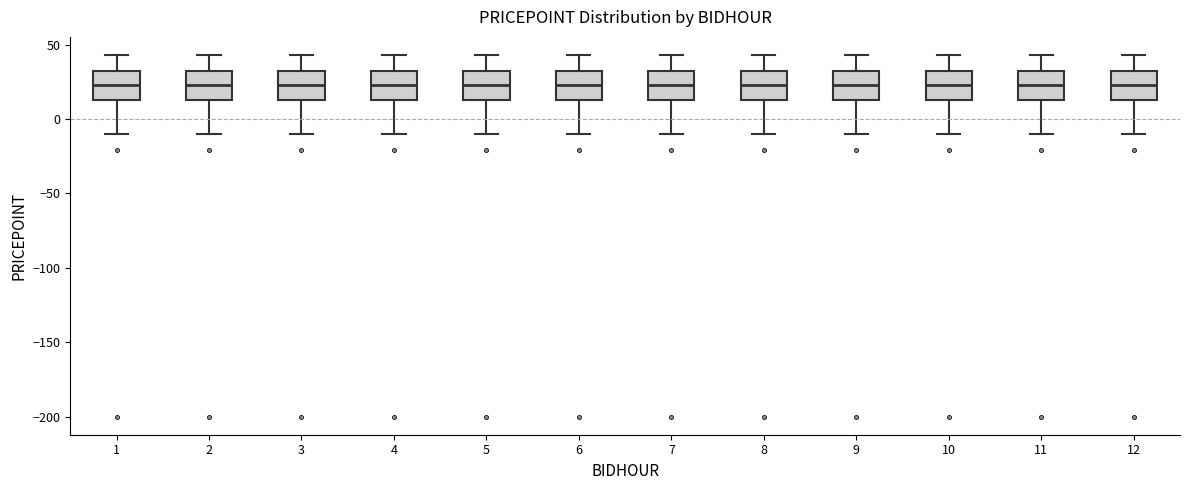

Reading left to right, read every box against the y-axis: the position of its median line, the range the box covers, and the ends of its whiskers. The values are not printed on the chart, so give them approximately, as read against the axis.

1: median 25, box 15 to 35, whiskers -10 to 45
2: median 25, box 15 to 35, whiskers -10 to 45
3: median 25, box 15 to 35, whiskers -10 to 45
4: median 25, box 15 to 35, whiskers -10 to 45
5: median 25, box 15 to 35, whiskers -10 to 45
6: median 25, box 15 to 35, whiskers -10 to 45
7: median 25, box 15 to 35, whiskers -10 to 45
8: median 25, box 15 to 35, whiskers -10 to 45
9: median 25, box 15 to 35, whiskers -10 to 45
10: median 25, box 15 to 35, whiskers -10 to 45
11: median 25, box 15 to 35, whiskers -10 to 45
12: median 25, box 15 to 35, whiskers -10 to 45